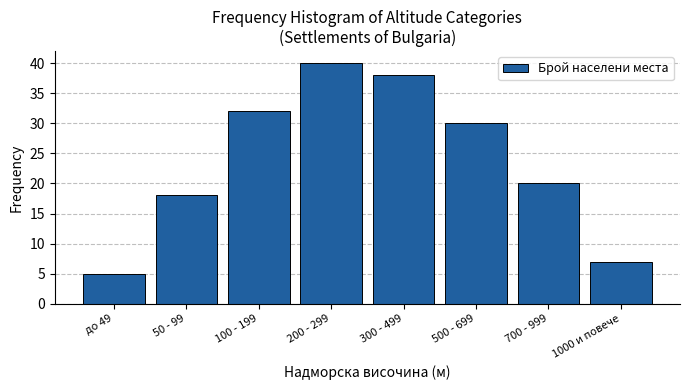

Reading right to left, transcribe all the data shown in this chart.

7	20	30	38	40	32	18	5